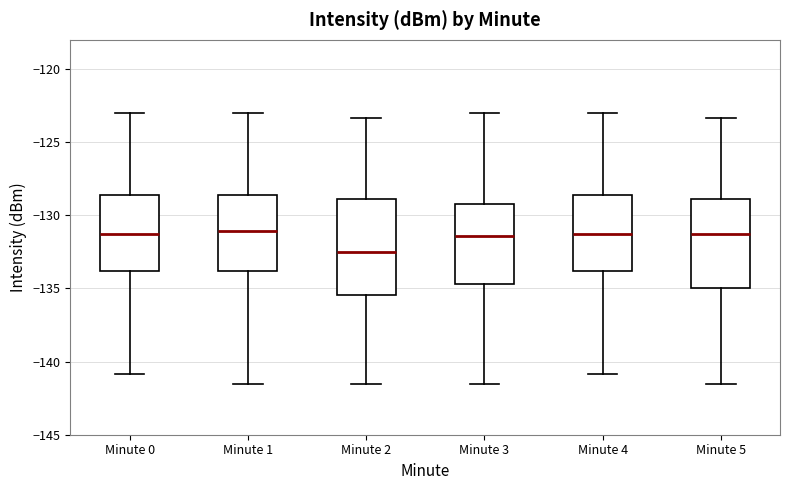

Reading left to right, read every box against the y-axis: the position of its median line, the range the box covers, and the ends of its whiskers. The values are not printed on the chart, so give them approximately, as read against the axis.

Minute 0: median -131.5, box -134.0 to -128.5, whiskers -141.0 to -123.0
Minute 1: median -131.0, box -134.0 to -128.5, whiskers -141.5 to -123.0
Minute 2: median -132.5, box -135.5 to -129.0, whiskers -141.5 to -123.5
Minute 3: median -131.5, box -134.5 to -129.0, whiskers -141.5 to -123.0
Minute 4: median -131.5, box -134.0 to -128.5, whiskers -141.0 to -123.0
Minute 5: median -131.5, box -135.0 to -129.0, whiskers -141.5 to -123.5